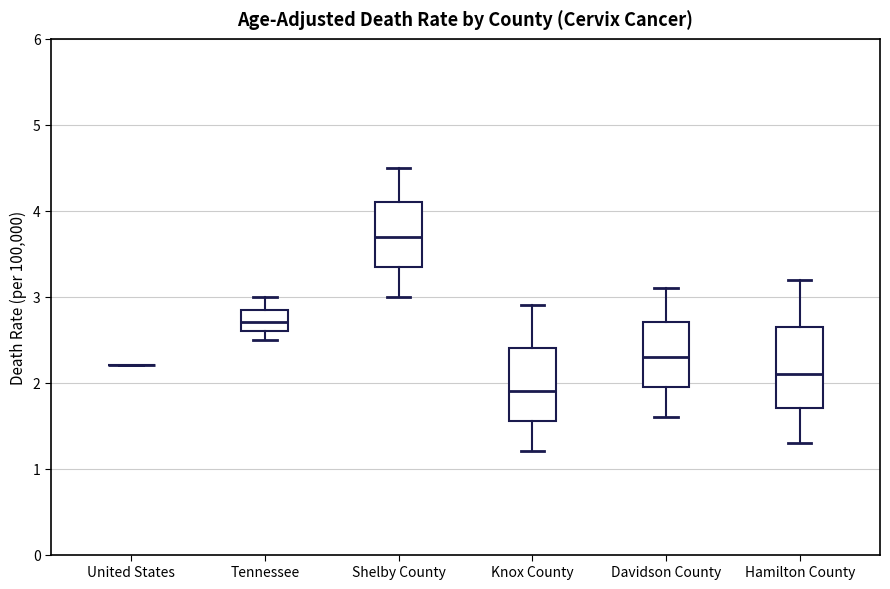

Reading left to right, read every box against the y-axis: the position of its median line, the range the box covers, and the ends of its whiskers. The values are not printed on the chart, so give them approximately, as read against the axis.

United States: box collapsed to a line at 2.2, whiskers 2.2 to 2.2
Tennessee: median 2.7, box 2.6 to 2.9, whiskers 2.5 to 3.0
Shelby County: median 3.7, box 3.4 to 4.1, whiskers 3.0 to 4.5
Knox County: median 1.9, box 1.6 to 2.4, whiskers 1.2 to 2.9
Davidson County: median 2.3, box 2.0 to 2.7, whiskers 1.6 to 3.1
Hamilton County: median 2.1, box 1.7 to 2.7, whiskers 1.3 to 3.2